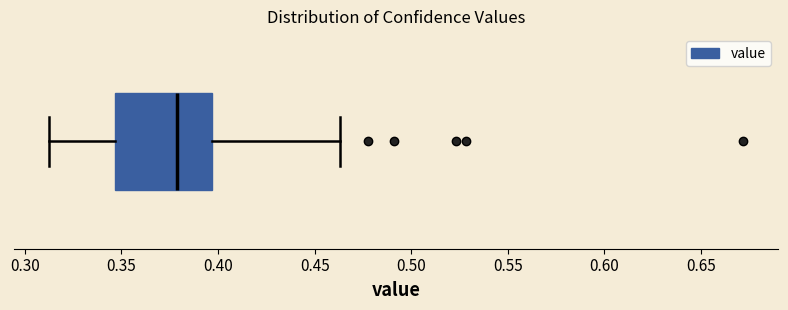

Read this box plot against the x-axis: the position of the median line, the range covered by the box, and the ends of both whiskers. The values are not printed on the chart, so give them approximately, as read against the axis.

median 0.380, box 0.345 to 0.395, whiskers 0.310 to 0.465